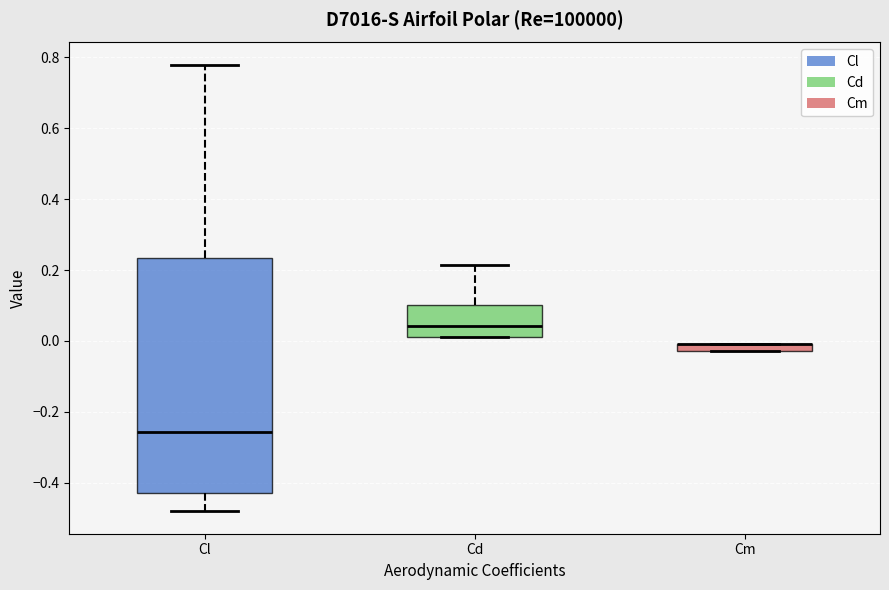

Where does the median line of the box for Cd sit on the y-axis? The values are not printed on the chart, so give them approximately, as read against the axis.

0.04